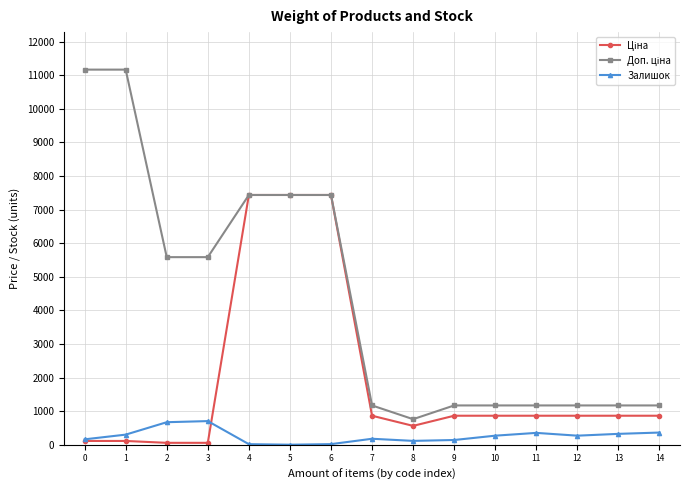

Reading left to right, what are all the values shown in this chart?

Ціна: 111.7	111.7	55.9	55.9	7436.2	7436.2	7436.2	862.8	560.8	862.8	862.8	862.8	862.8	862.8	862.8
Доп. ціна: 11169.0	11169.0	5585.0	5585.0	7436.2	7436.2	7436.2	1169.2	760.0	1169.2	1169.2	1169.2	1169.2	1169.2	1169.2
Залишок: 160.0	300.0	670.0	703.0	16.0	0.0	17.0	177.0	114.0	140.0	269.0	352.0	269.0	323.0	362.0